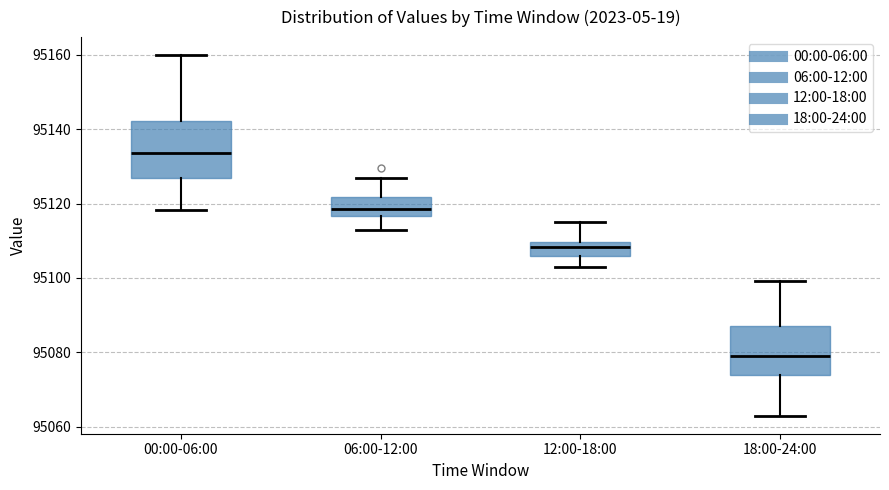

Where is the upper edge of the box for 00:00-06:00 on the y-axis? The values are not printed on the chart, so give them approximately, as read against the axis.

95142